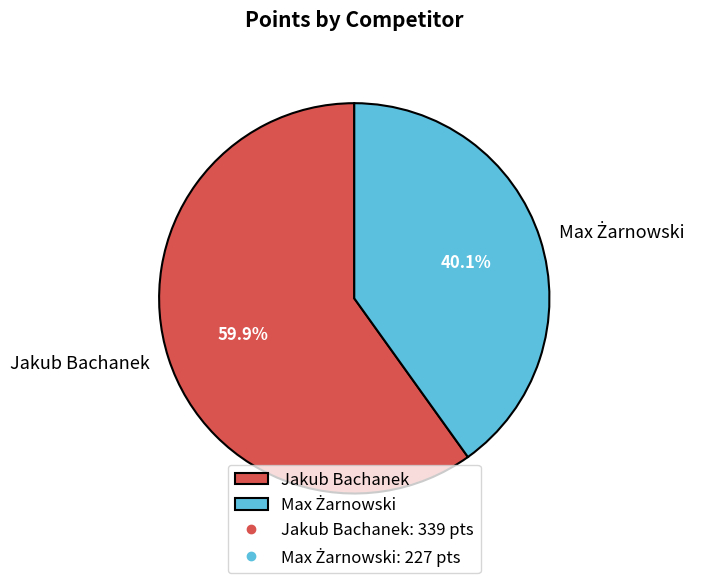

What is the largest slice in the pie chart?

Jakub Bachanek